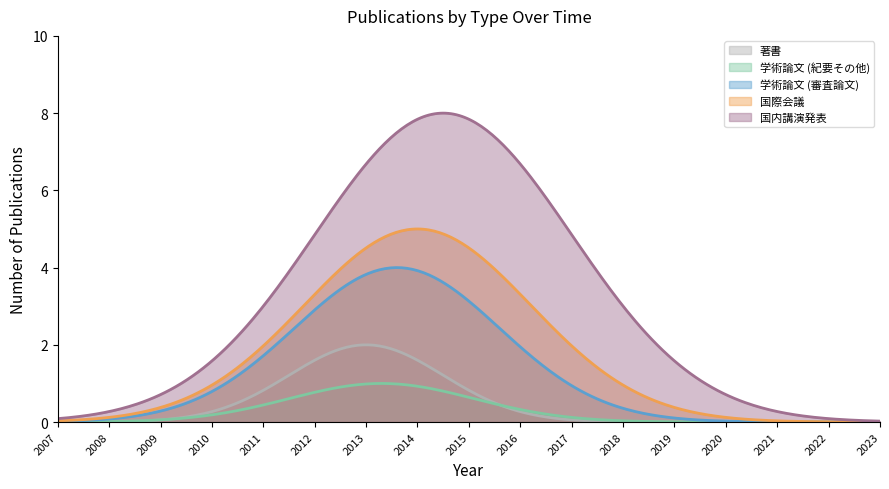

Rank the series by their maximum value, from highest to lowest.

国内講演発表, 国際会議, 学術論文 (審査論文), 著書, 学術論文 (紀要その他)